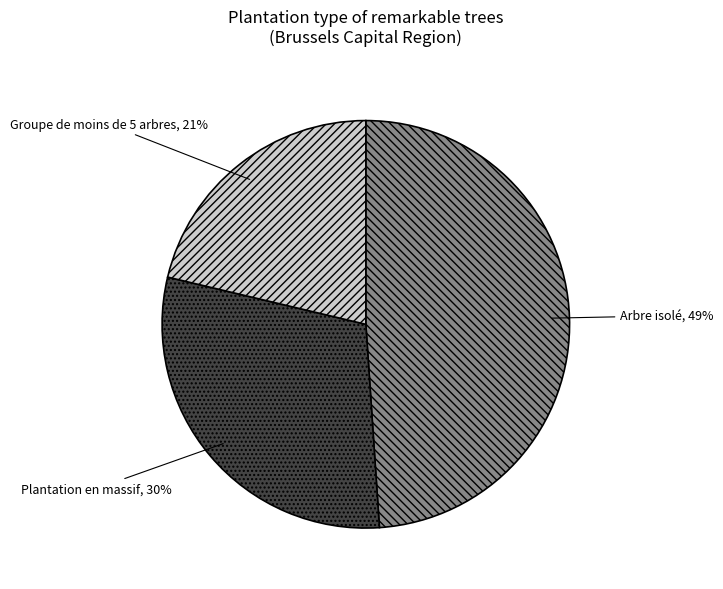

To the nearest percent, what is the difference between the Groupe de moins de 5 arbres and Arbre isolé slice percentages?

28%